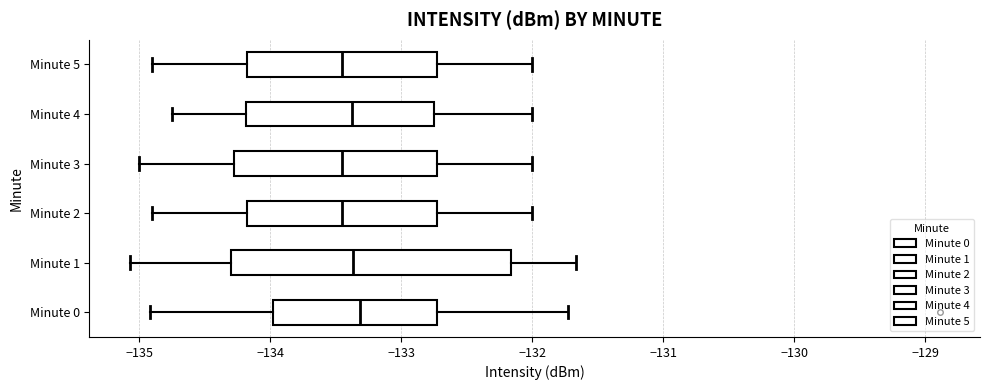

Reading bottom to top, transcribe this box plot: for each box, give where its median line is, the range the box spans, and where its two whiskers end, as read against the x-axis. The values are not printed on the chart, so give them approximately, as read against the axis.

Minute 0: median -133.3, box -134.0 to -132.7, whiskers -134.9 to -131.7
Minute 1: median -133.4, box -134.3 to -132.2, whiskers -135.1 to -131.7
Minute 2: median -133.4, box -134.2 to -132.7, whiskers -134.9 to -132.0
Minute 3: median -133.4, box -134.3 to -132.7, whiskers -135.0 to -132.0
Minute 4: median -133.4, box -134.2 to -132.7, whiskers -134.7 to -132.0
Minute 5: median -133.4, box -134.2 to -132.7, whiskers -134.9 to -132.0